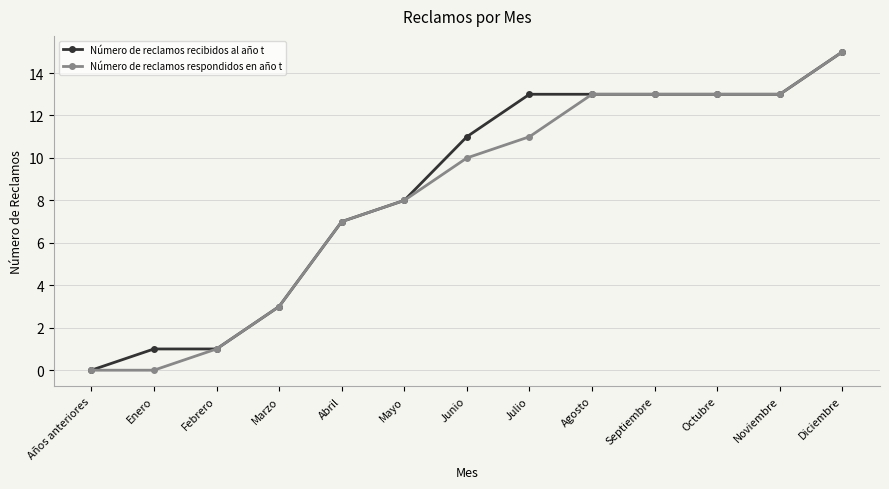

What is the label of the 13th point from the left?

Diciembre